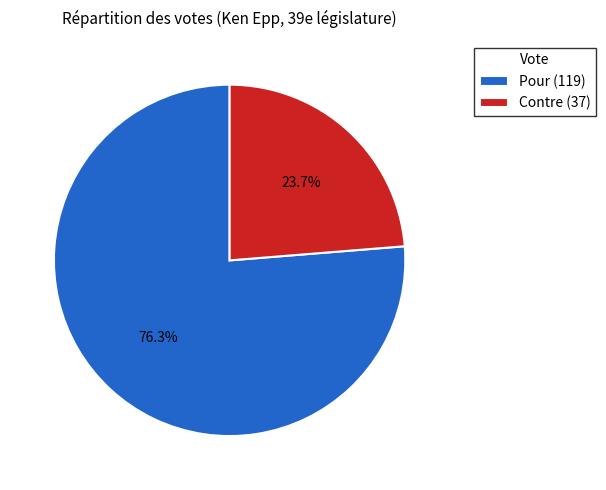

Is Pour (119) the majority of the pie?

Yes